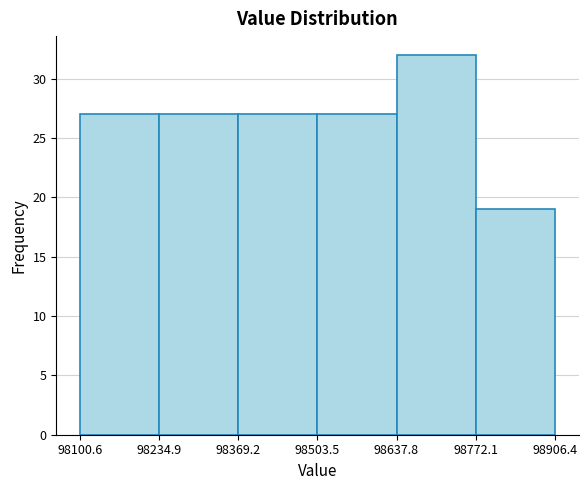

Reading left to right, list every bar in this chart as the range it spans on the x-axis followed by its height. The values are not printed on the chart, so give them approximately, as read against the axis.

98100.6 to 98234.9: 27
98234.9 to 98369.2: 27
98369.2 to 98503.5: 27
98503.5 to 98637.8: 27
98637.8 to 98772.1: 32
98772.1 to 98906.4: 19